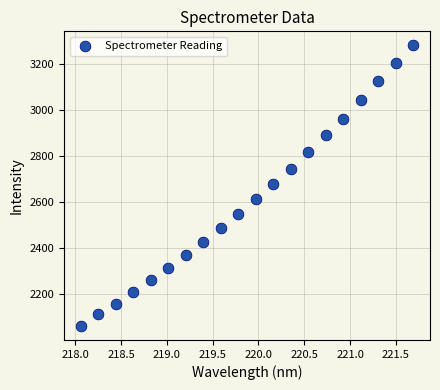

What is the range of X values (max minus min)?

3.6